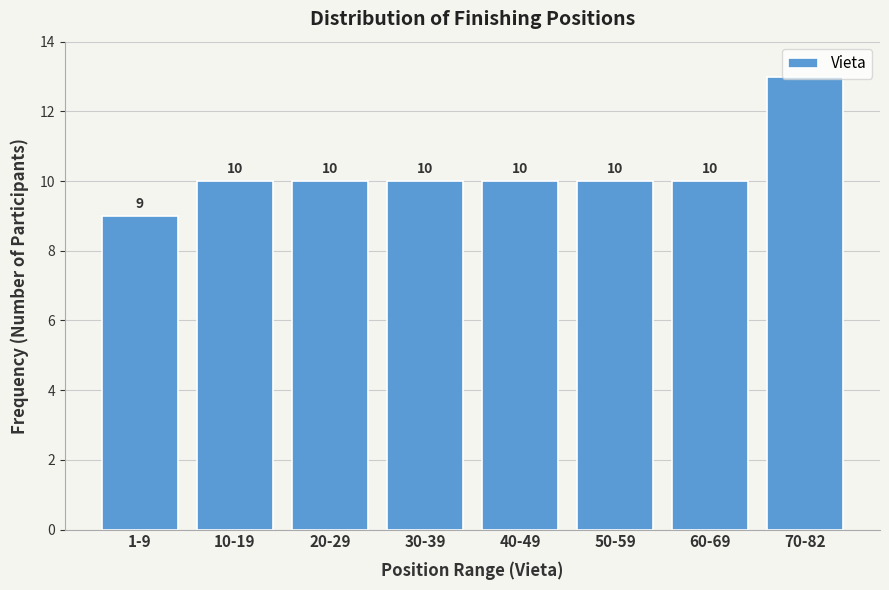

Approximately how many times larger is the value at 50-59 compared to 20-29?

1.0